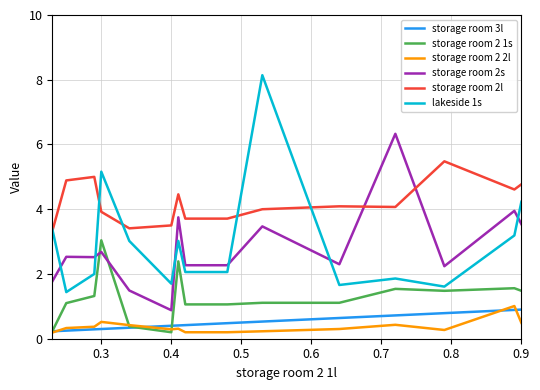

Which series has the largest total across all categories?

storage room 2l